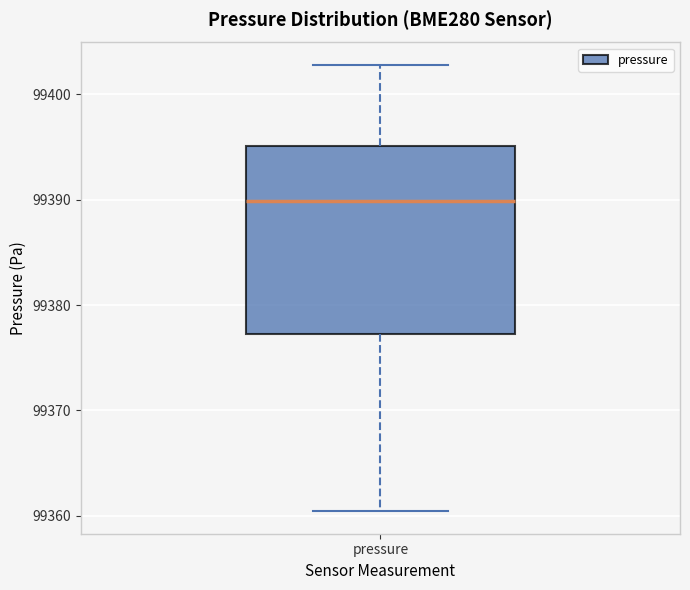

Read this box plot against the y-axis: the position of the median line, the range covered by the box, and the ends of both whiskers. The values are not printed on the chart, so give them approximately, as read against the axis.

median 99390, box 99377 to 99395, whiskers 99360 to 99403